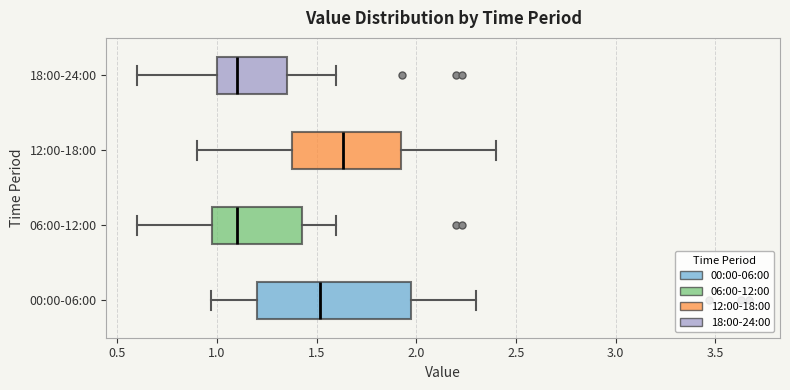

Comparing the boxes themselves (not the whiskers), which one is the widest?

00:00-06:00